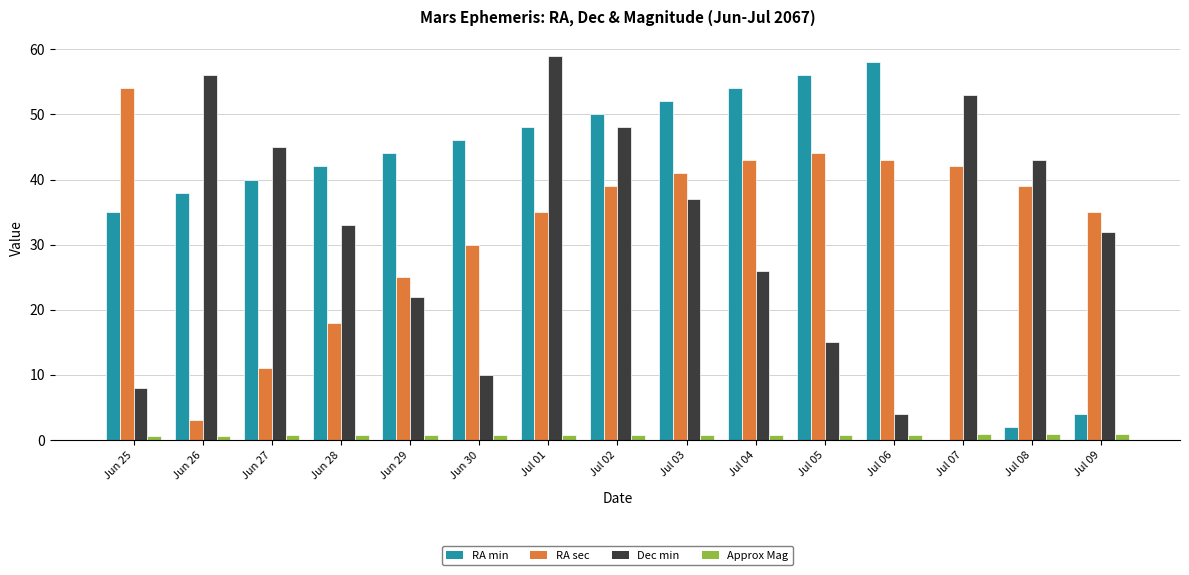

What are all the series names shown in the legend?

RA min, RA sec, Dec min, Approx Mag